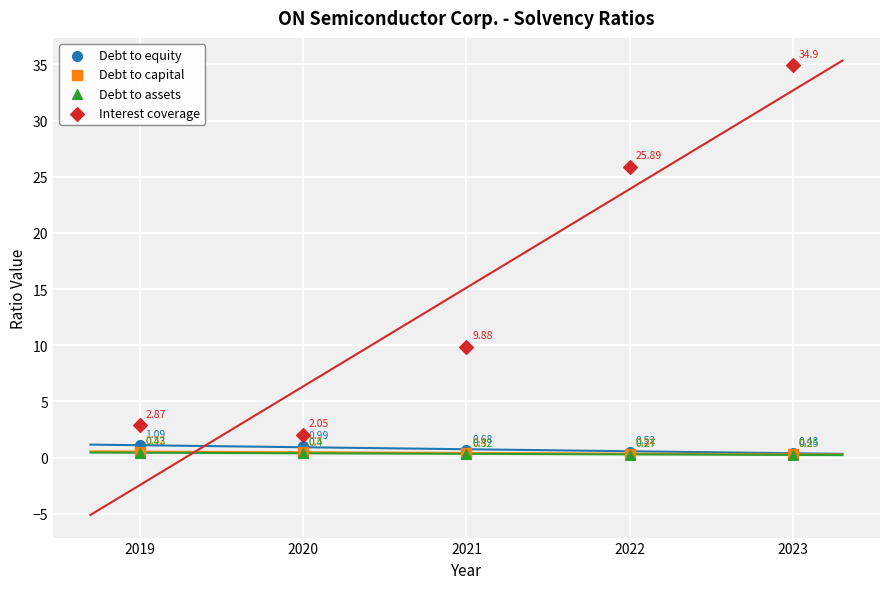

What are all the series names shown in the legend?

Debt to equity, Debt to capital, Debt to assets, Interest coverage